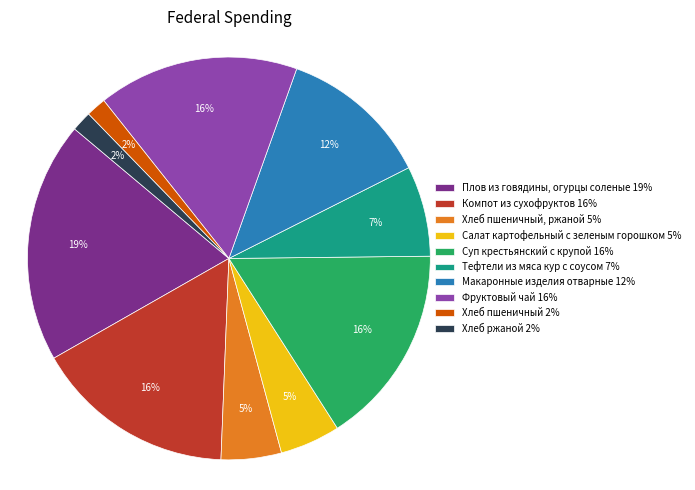

To the nearest percent, what percentage of the pie is Компот из сухофруктов 16%?

16%